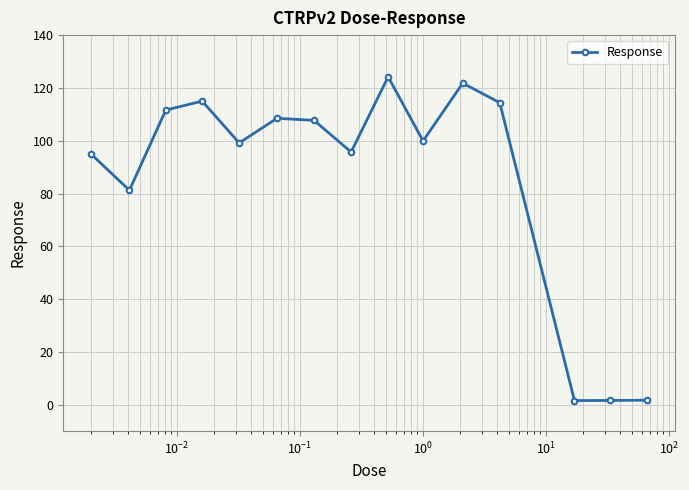

True or false: there are more than 2 points higher than both neighbors.

True